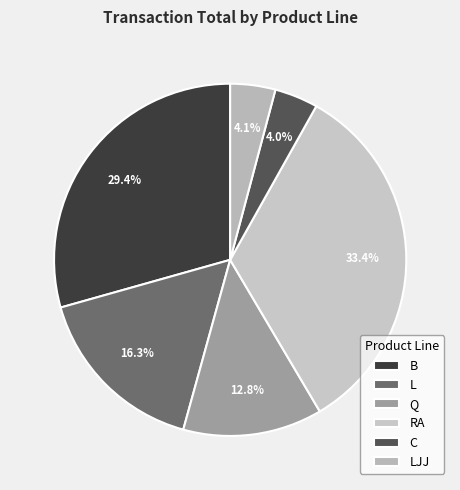

Is there a majority slice in this chart?

No